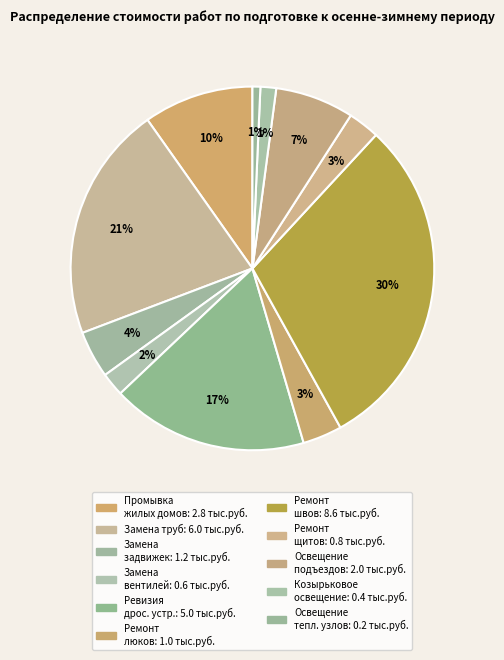

How many segments does this pie chart have?

11